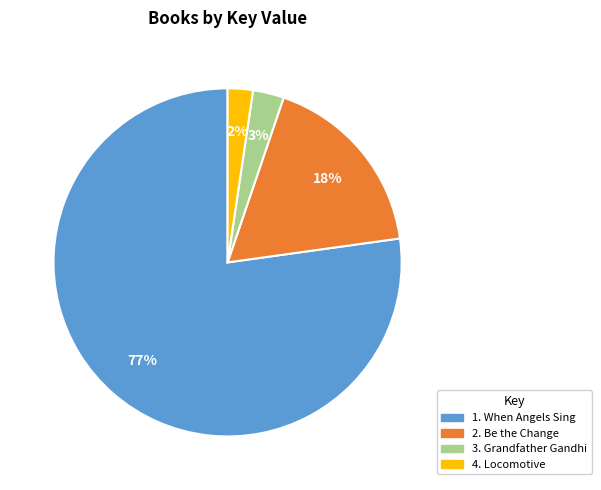

Is there a majority slice in this chart?

Yes